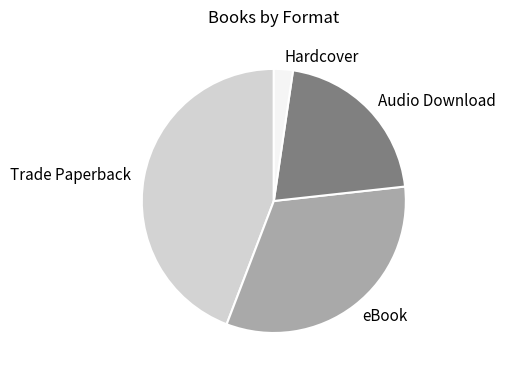

Which has a higher value, Audio Download or eBook?

eBook